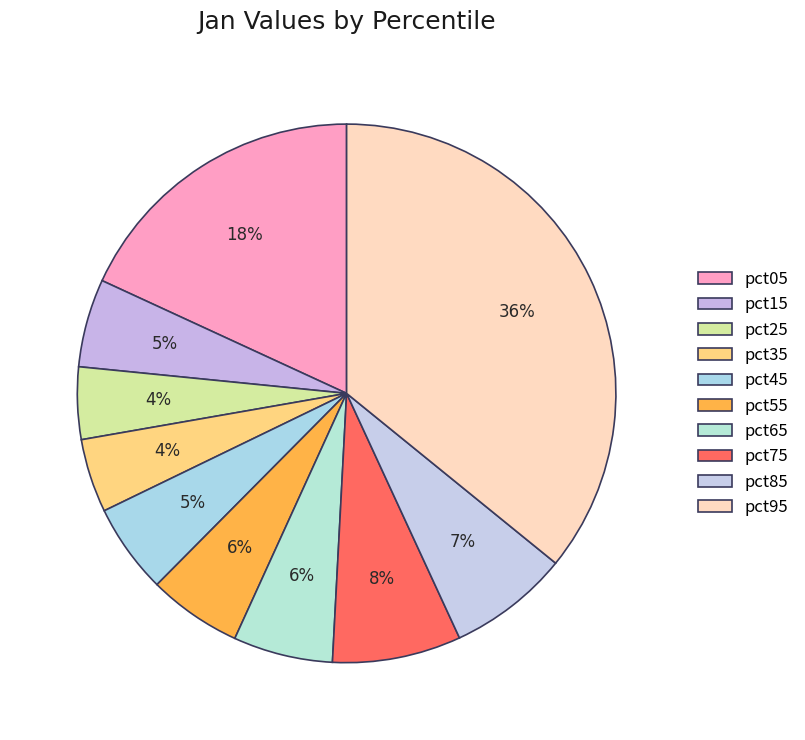

How many segments does this pie chart have?

10